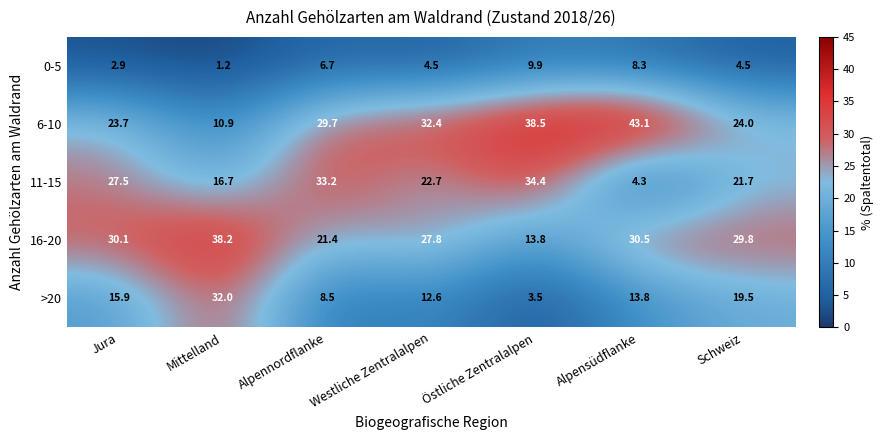

What is the spread (max minus min) of values at Östliche Zentralalpen?

35.0